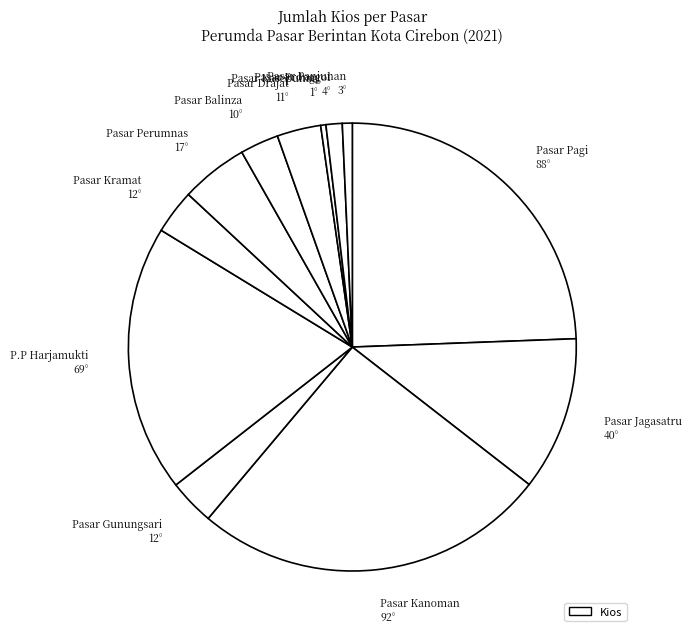

What is the smallest slice in the pie chart?

Pasar Kasepuhan